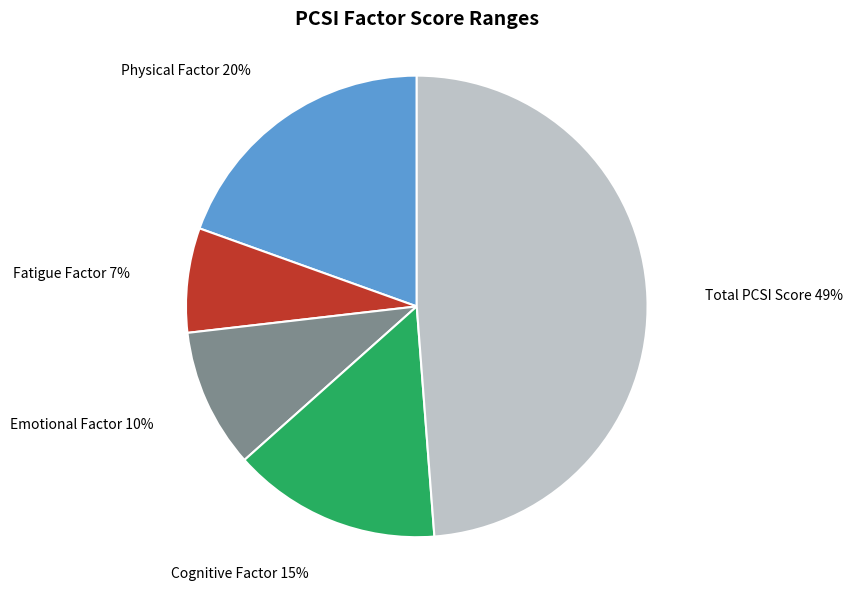

Do Emotional Factor and Cognitive Factor together represent more than half of the pie?

No